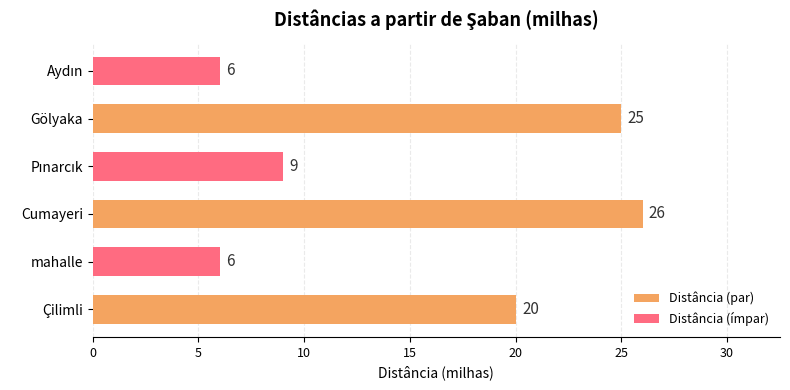

How many distinct data groups are displayed?

1